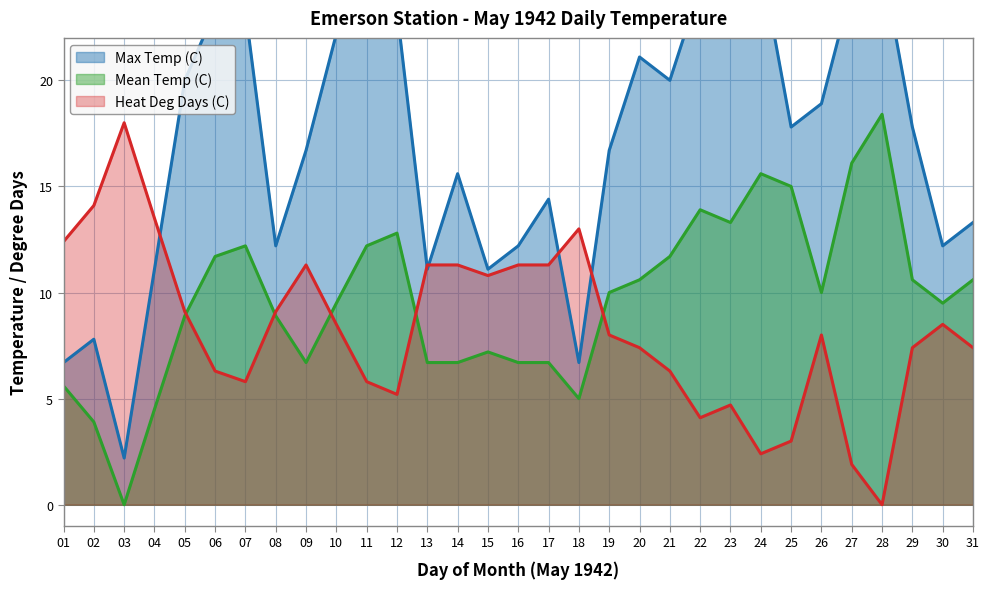

Between 28 and 11, which is larger?

28